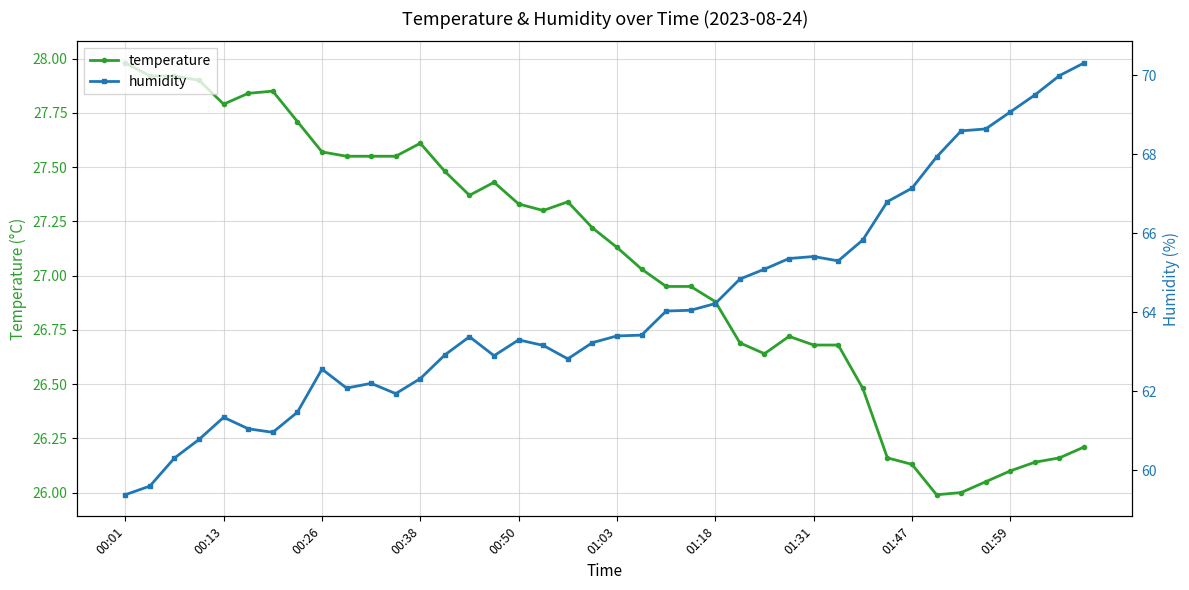

What is the average value of the temperature series?

27.0